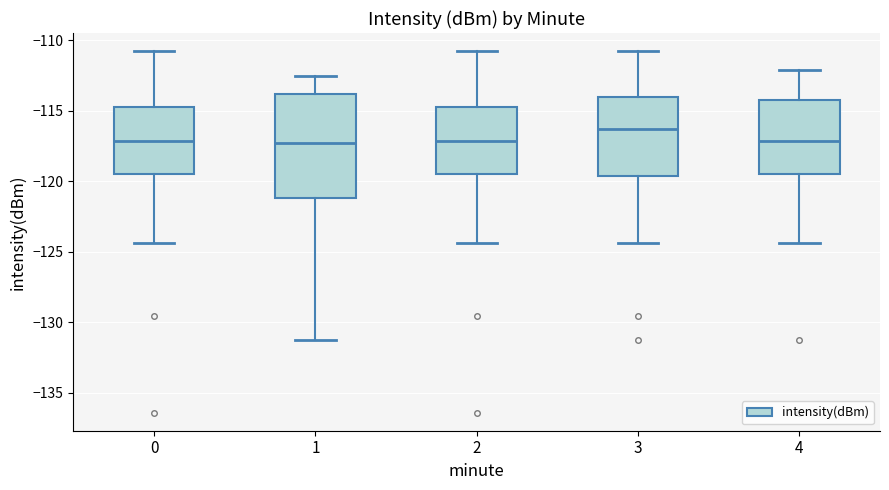

Which box is the tallest, from its lower edge to its upper edge?

1